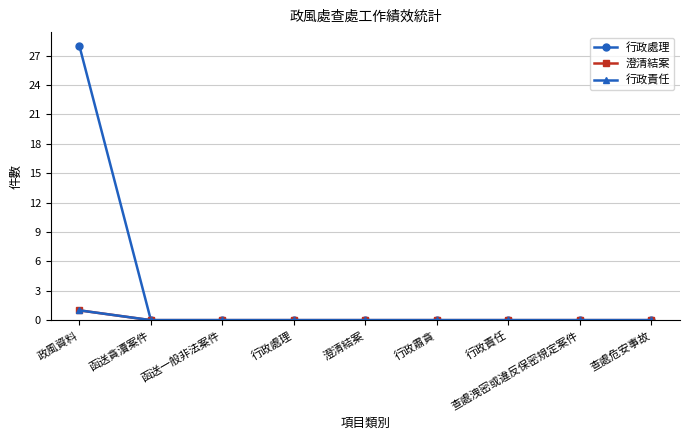

True or false: 行政處理 and 澄清結案 cross at least once.

False